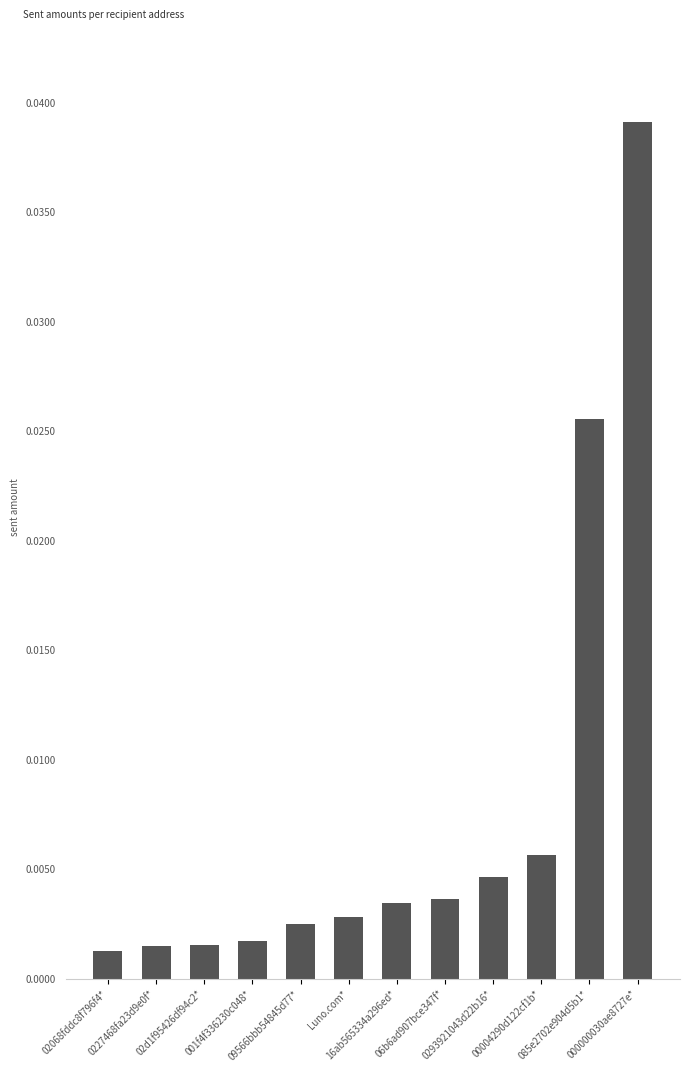

How many series are shown in this chart?

1